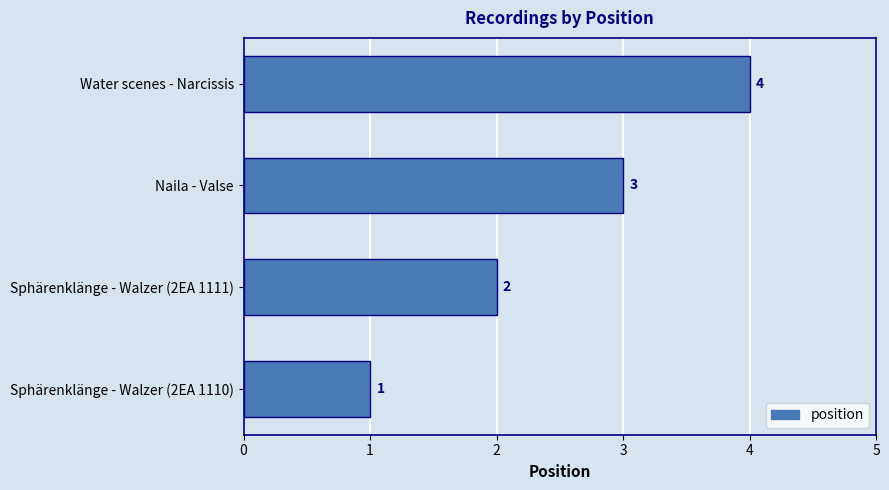

Rank the categories by value from highest to lowest.

Water scenes - Narcissis, Naila - Valse, Sphärenklänge - Walzer (2EA 1111), Sphärenklänge - Walzer (2EA 1110)